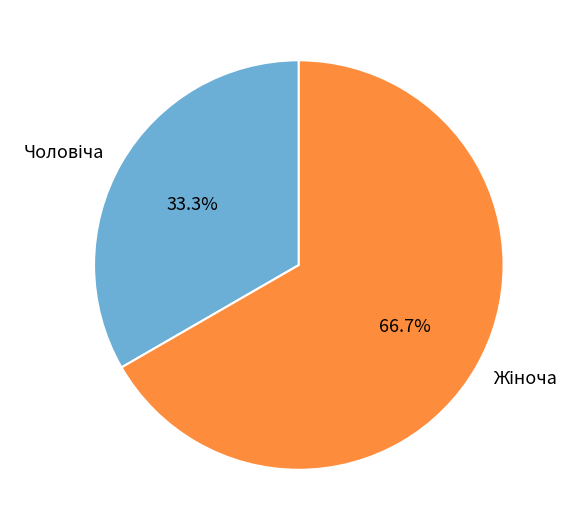

Is there a majority slice in this chart?

Yes